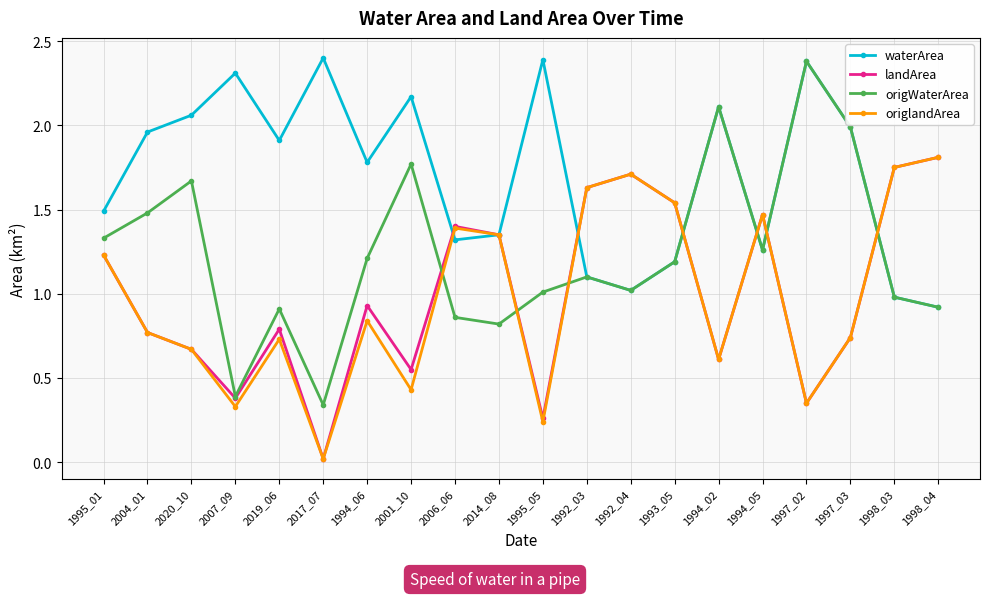

What is the total value across all series at 2019_06?

4.3